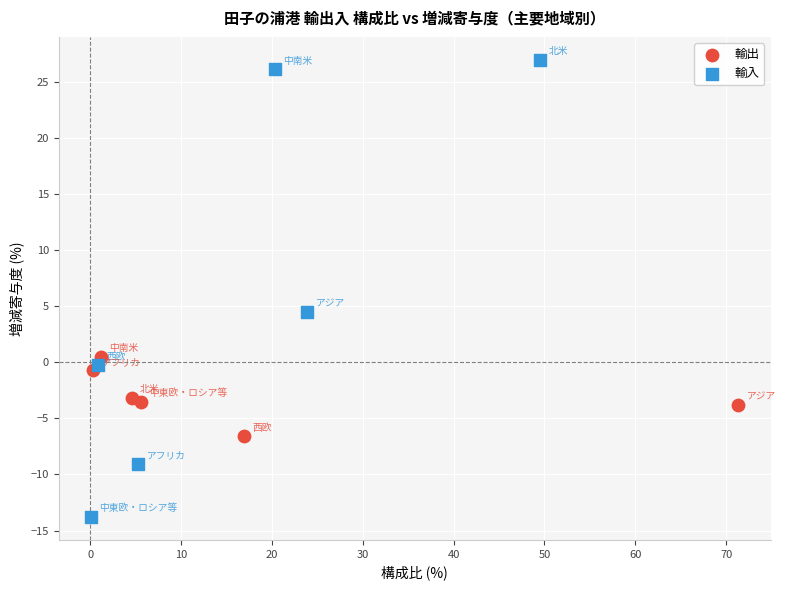

Which series reaches the minimum Y coordinate?

輸入